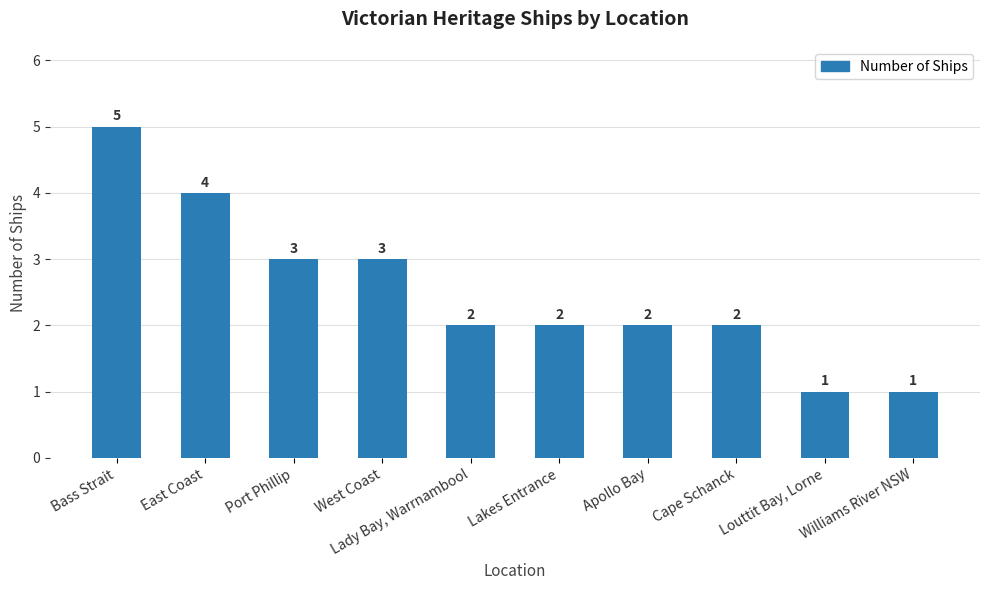

Between West Coast and Apollo Bay, which is larger?

West Coast